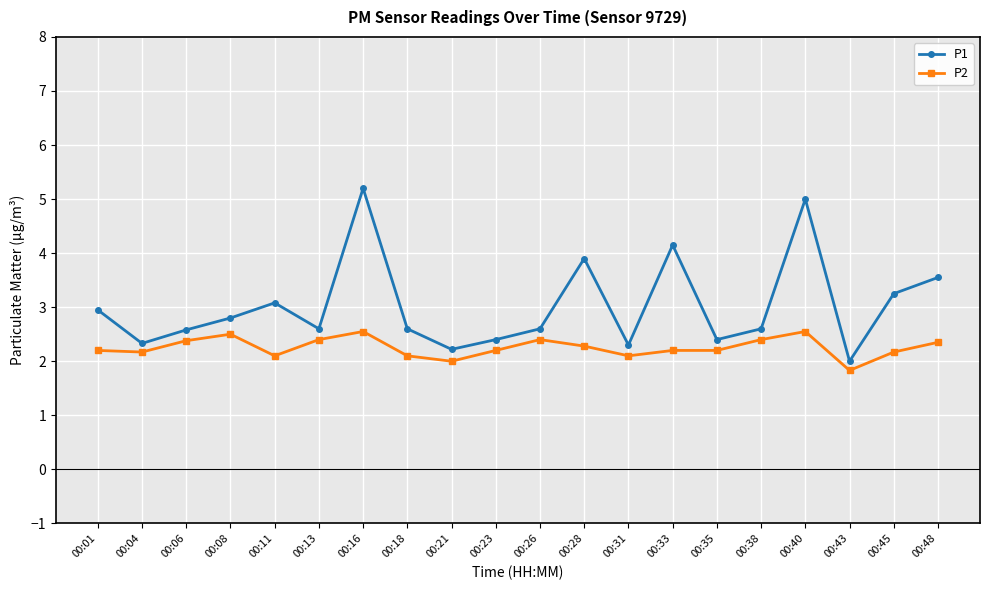

Is it true that P1 equals 3.2 at 00:45?

True